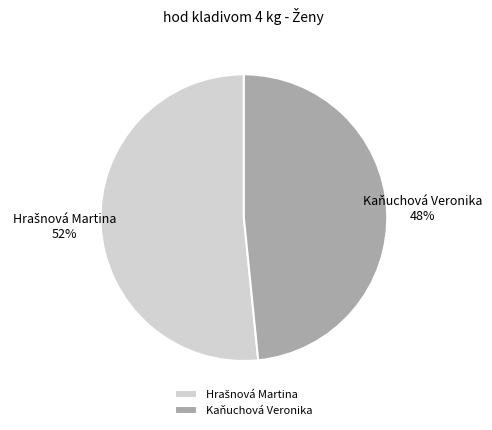

To the nearest percent, what portion does Kaňuchová Veronika represent?

48%